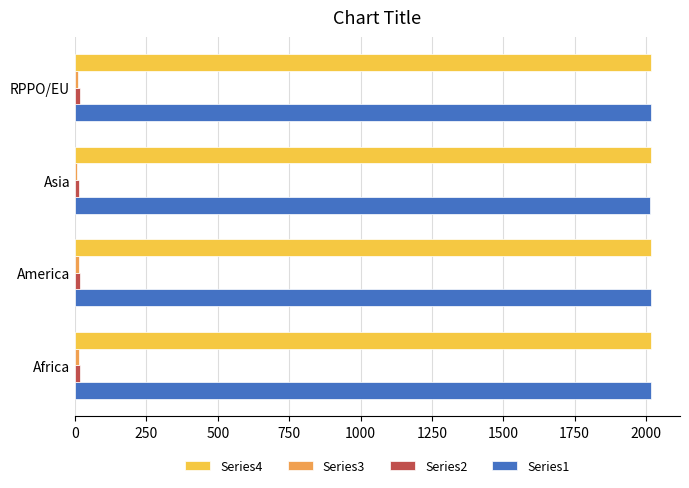

True or false: Series1 has a value of 983 at Asia.

False